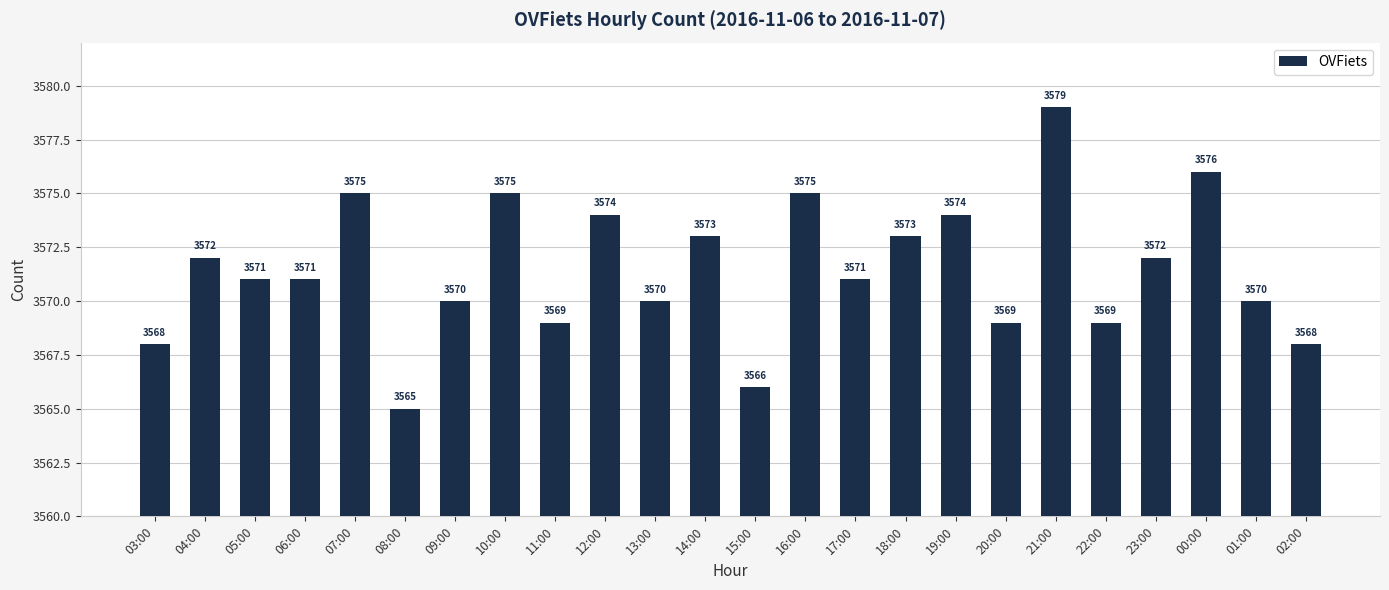

How many values are below 3571?

10